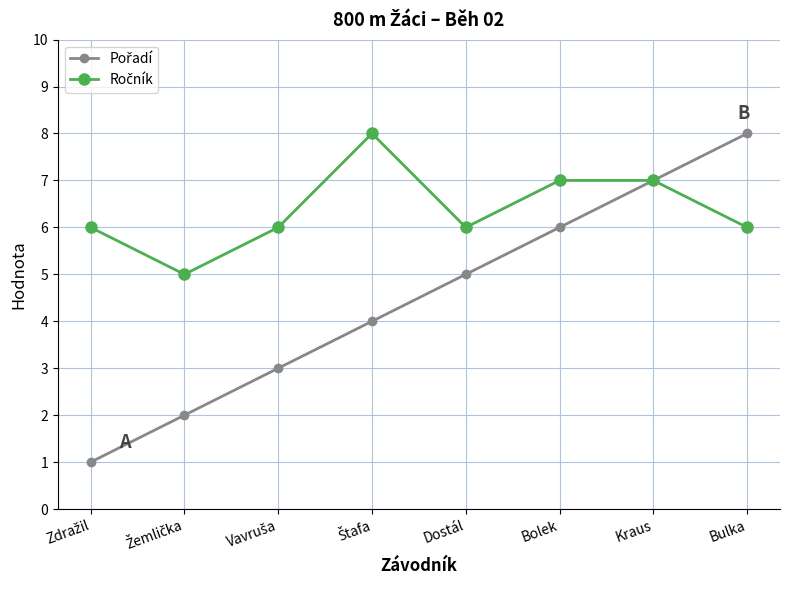

What is the label of the 7th point from the left?

Kraus